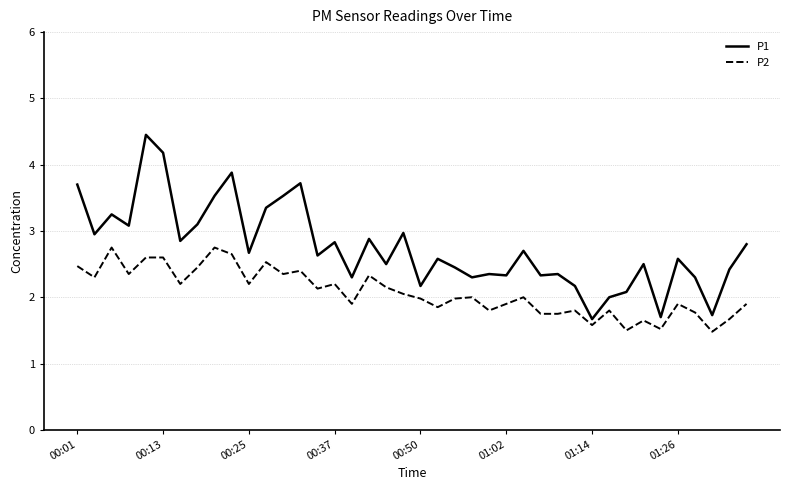

Which series has the largest range (max minus min)?

P1